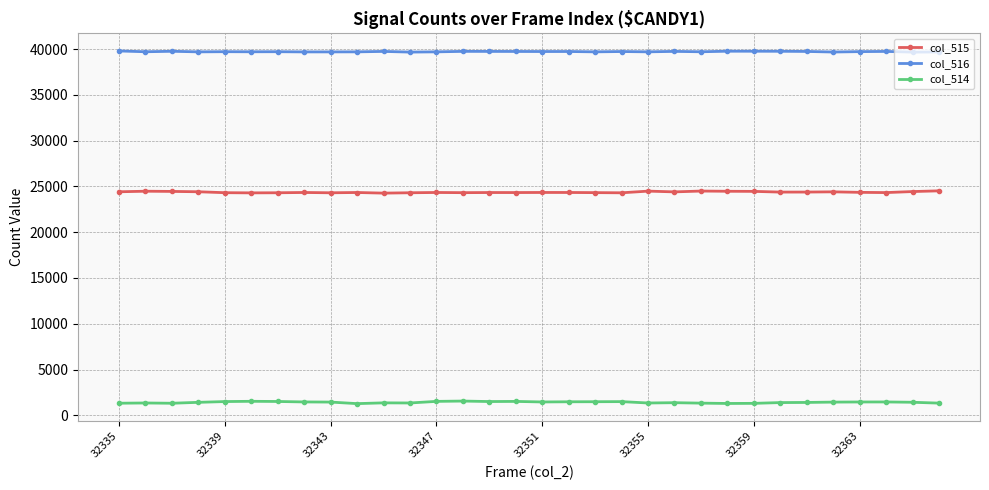

Which series has the largest total across all categories?

col_516